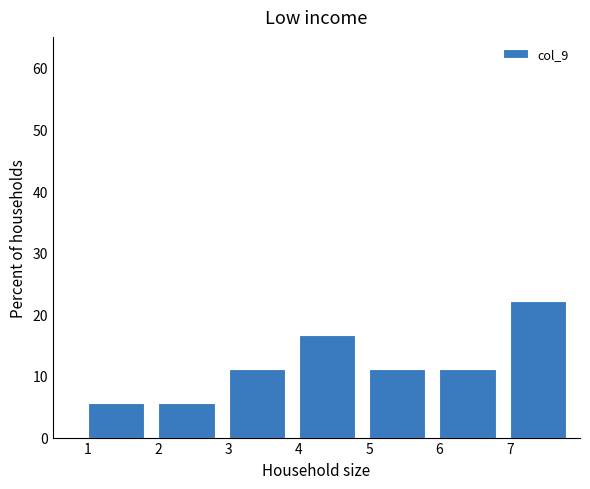

What is the height of the bar covering 6 to 7 on the x-axis? The values are not printed on the chart, so give them approximately, as read against the axis.

11